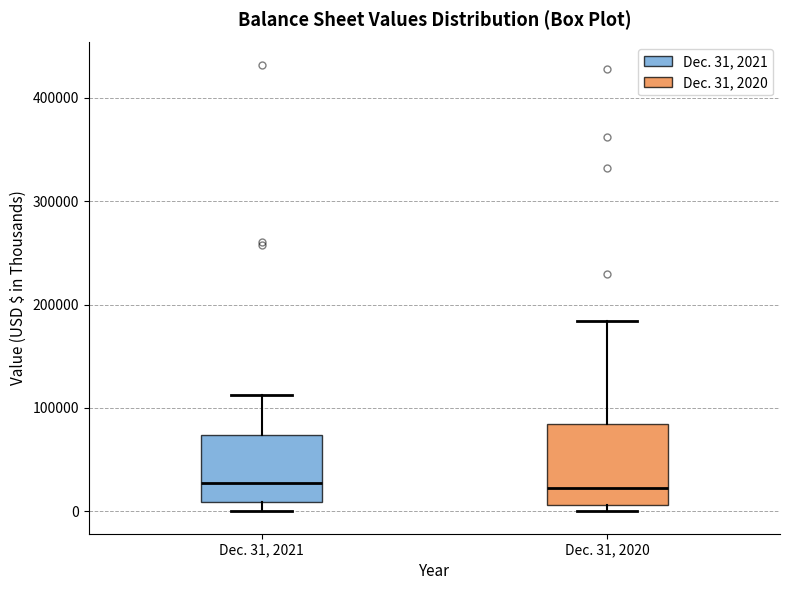

Reading left to right, transcribe this box plot: for each box, give where its median line is, the range the box spans, and where its two whiskers end, as read against the y-axis. The values are not printed on the chart, so give them approximately, as read against the axis.

Dec. 31, 2021: median 30000, box 10000 to 70000, whiskers 0 to 110000
Dec. 31, 2020: median 20000, box 10000 to 80000, whiskers 0 to 180000